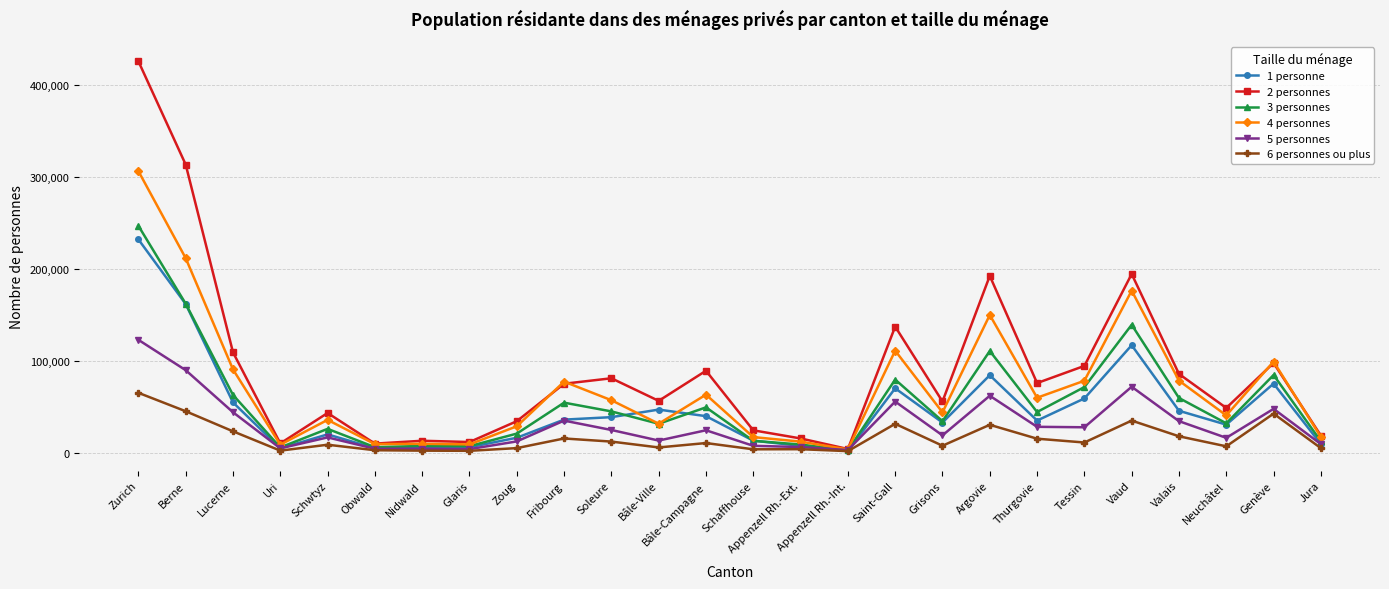

What is the label of the 5th point from the left?

Schwtyz